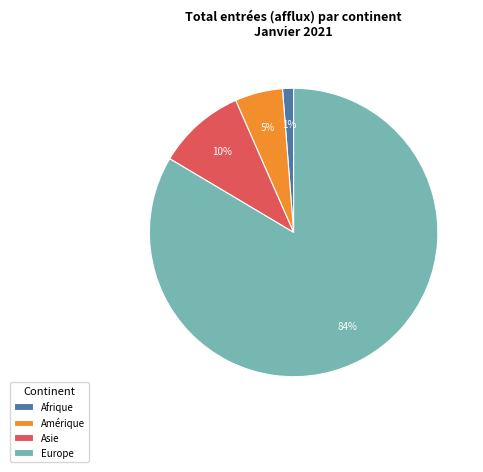

To the nearest percent, what percentage of the pie is Amérique?

5%